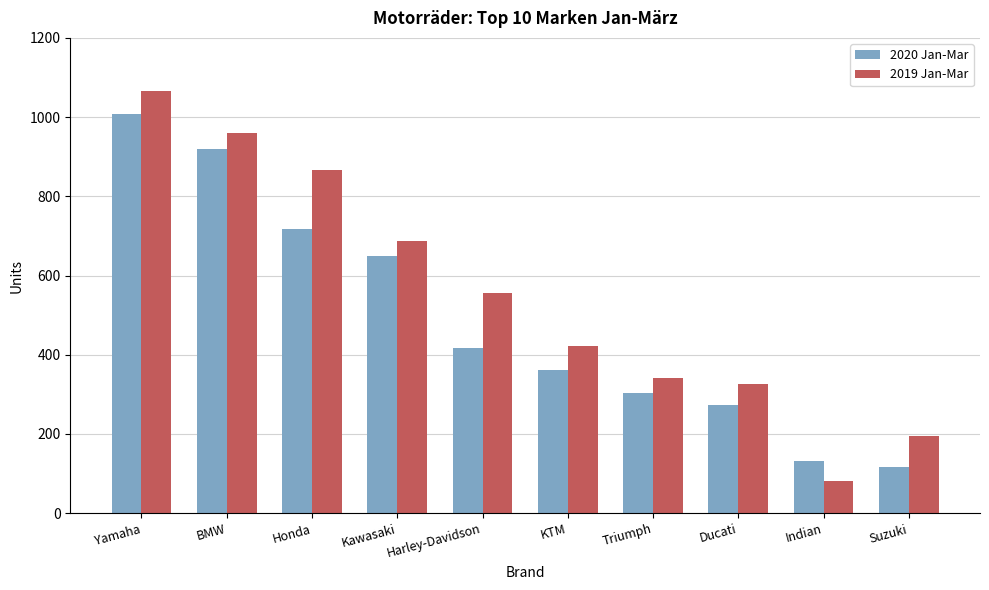

What is the difference between the maximum and minimum values in the 2020 Jan-Mar series?

891